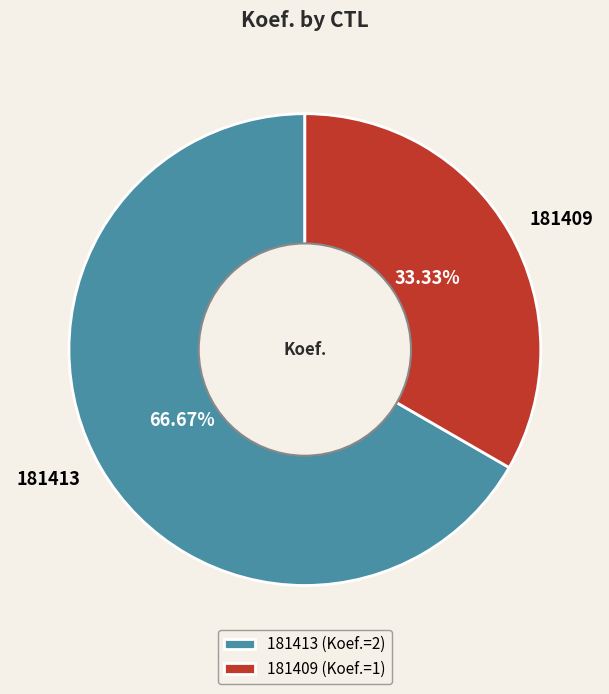

How many slices are in this pie chart?

2